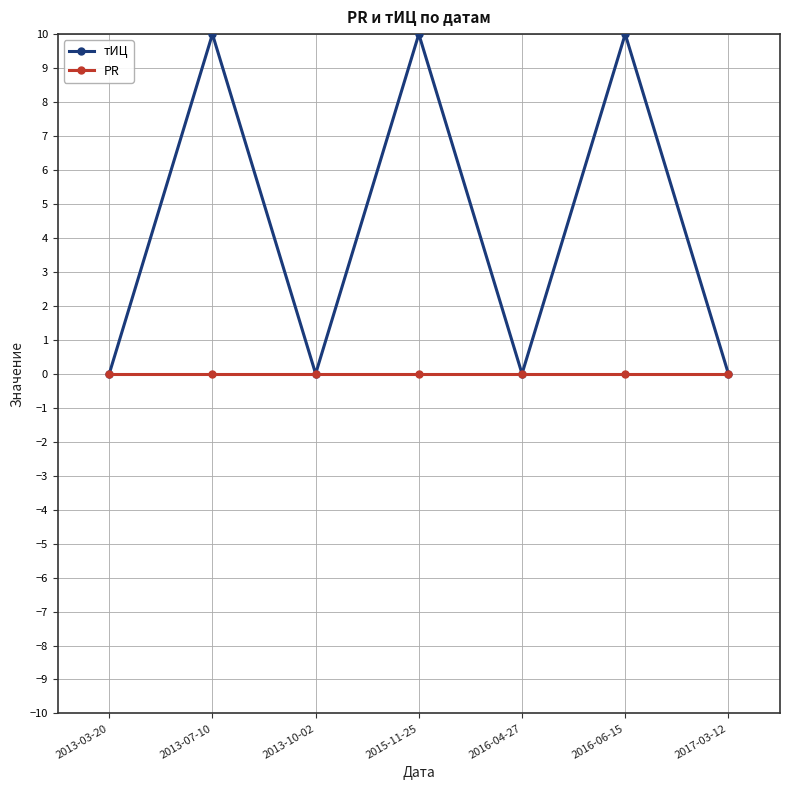

What is the label of the 1st point from the right?

2017-03-12